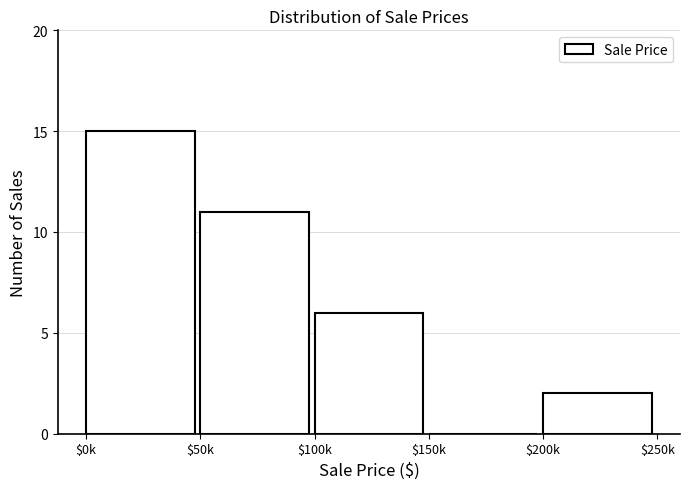

Where is the data nearest to the value 7?

$100k